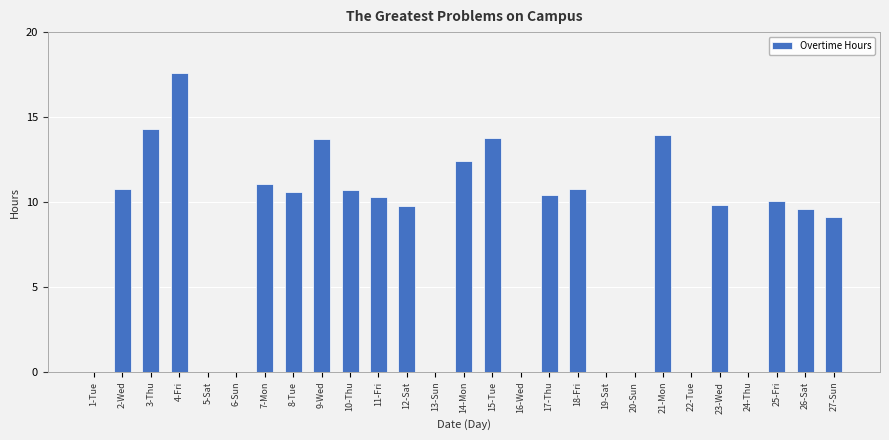

What is the sum of the values at 15-Tue and 19-Sat?

13.8